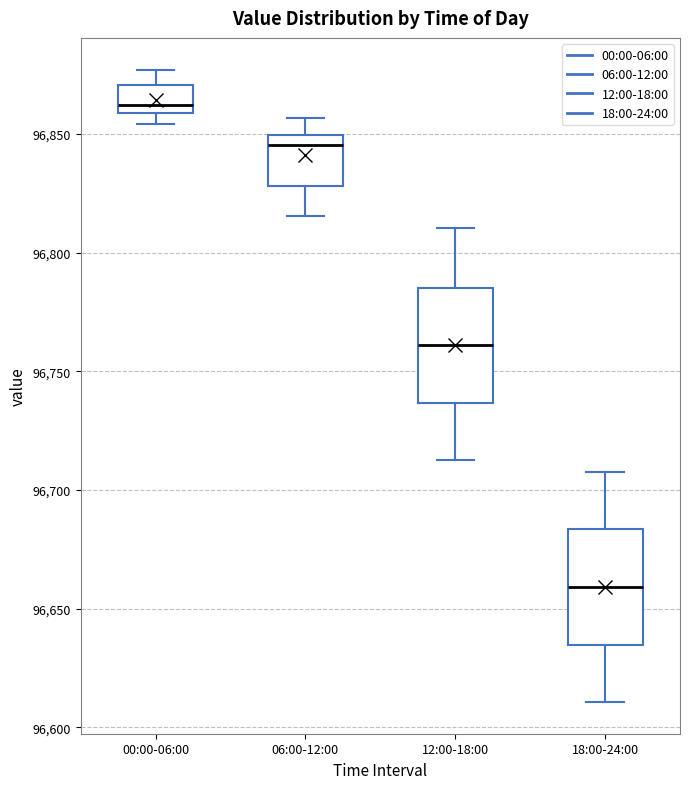

Reading left to right, transcribe this box plot: for each box, give where its median line is, the range the box spans, and where its two whiskers end, as read against the y-axis. The values are not printed on the chart, so give them approximately, as read against the axis.

00:00-06:00: median 96860 (just above the box's lower edge), box 96860 to 96870, whiskers 96855 to 96875
06:00-12:00: median 96845, box 96830 to 96850, whiskers 96815 to 96855
12:00-18:00: median 96760, box 96735 to 96785, whiskers 96710 to 96810
18:00-24:00: median 96660, box 96635 to 96685, whiskers 96610 to 96710